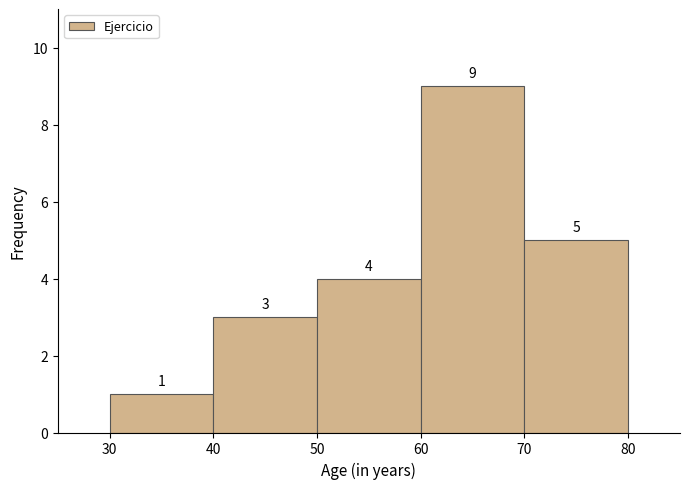

Over which range of the x-axis is the bar tallest?

60 to 70